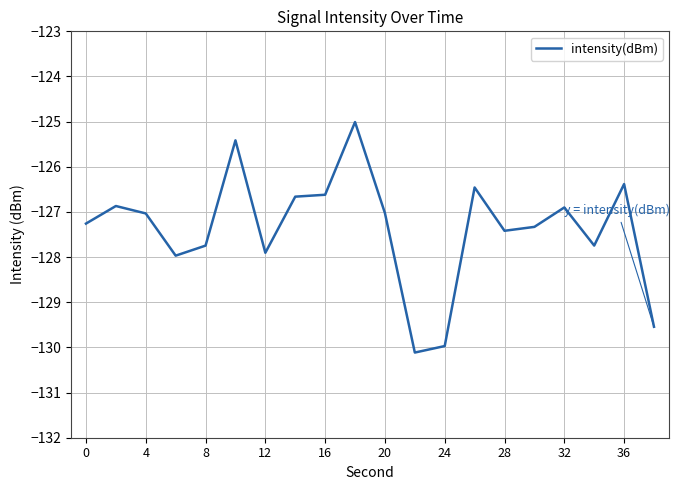

What is the greatest value displayed?

-125.0